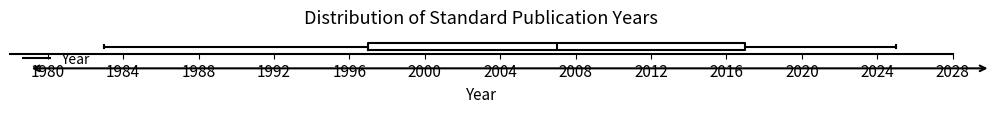

Transcribe this box plot: give where the median line is, the range the box spans, and where the two whiskers end, as read against the x-axis. The values are not printed on the chart, so give them approximately, as read against the axis.

median 2007, box 1997 to 2017, whiskers 1983 to 2025